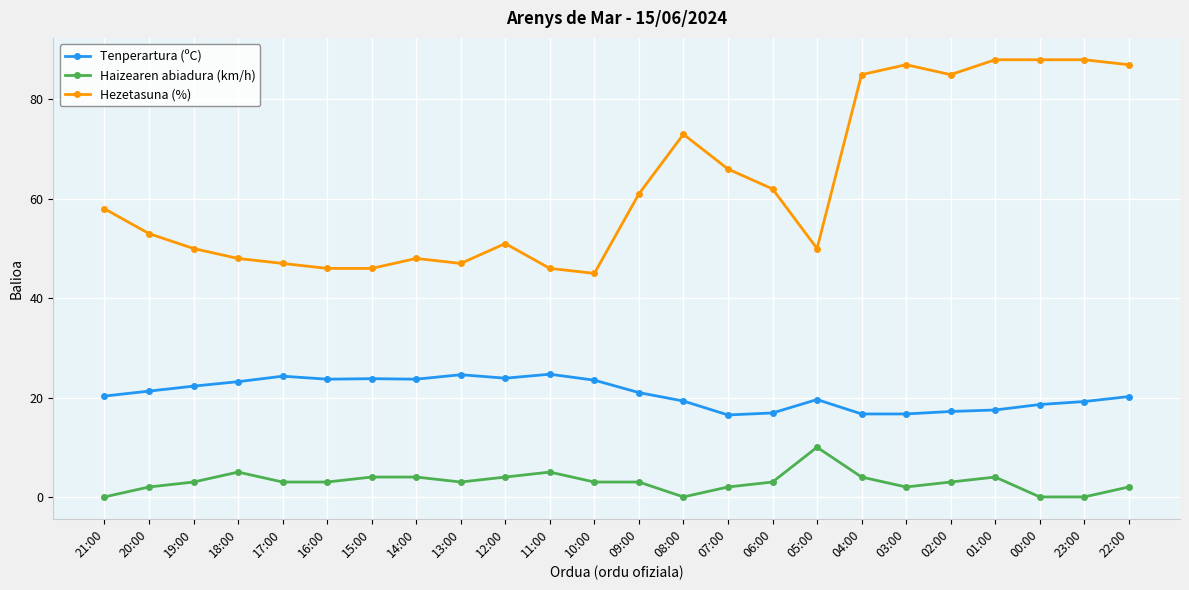

Which series changed the most between 18:00 and 01:00?

Hezetasuna (%)